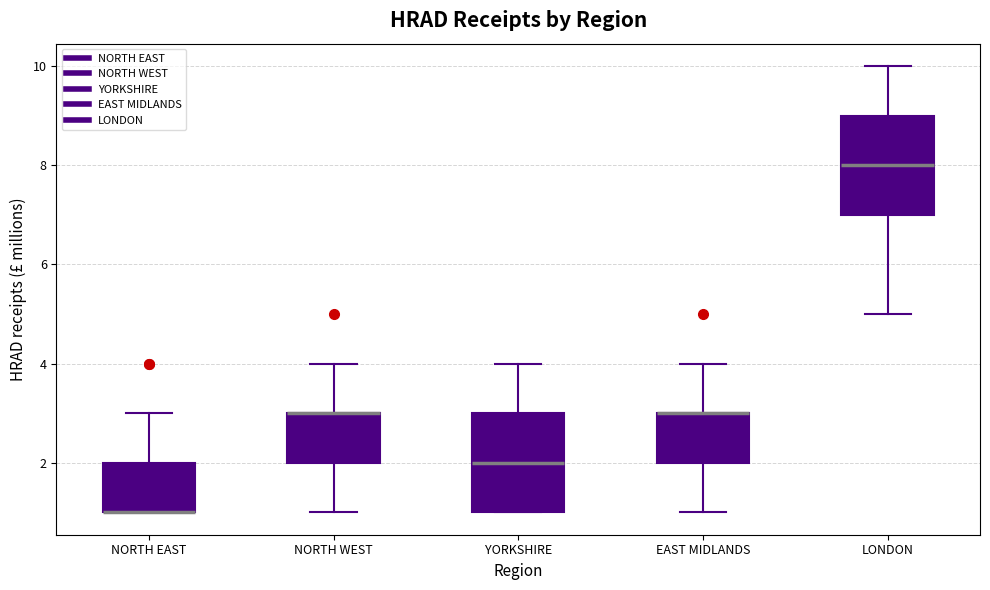

Where does the median line of the box for YORKSHIRE sit on the y-axis? The values are not printed on the chart, so give them approximately, as read against the axis.

2